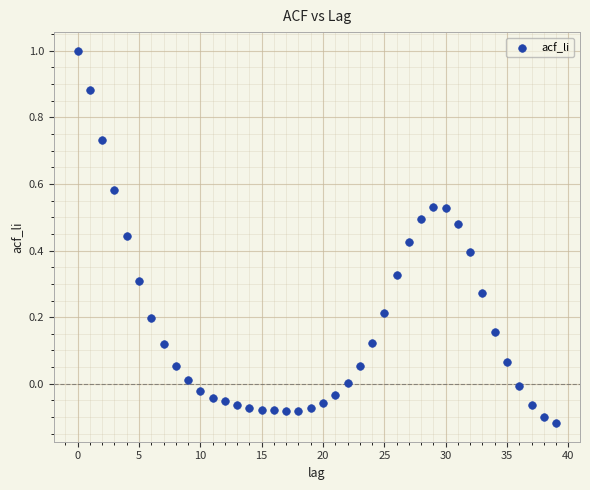

What is the range of Y values (max minus min)?

1.1